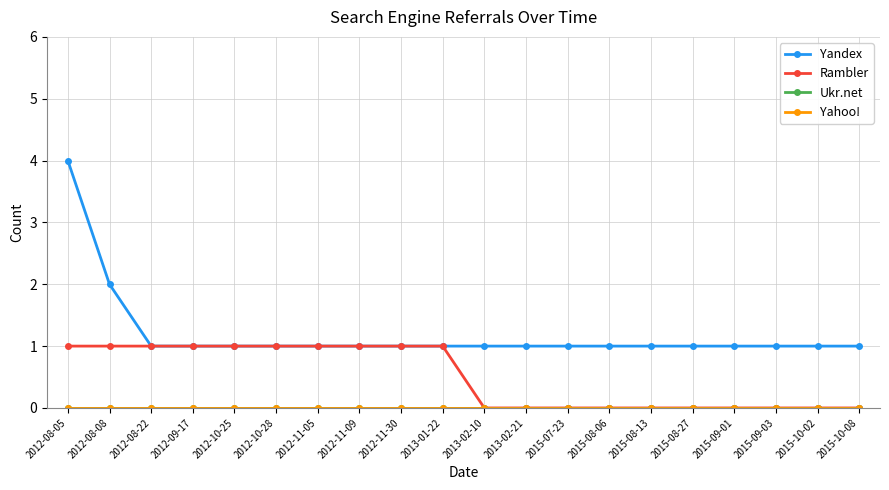

Is this an area chart (filled region under the line)?

No